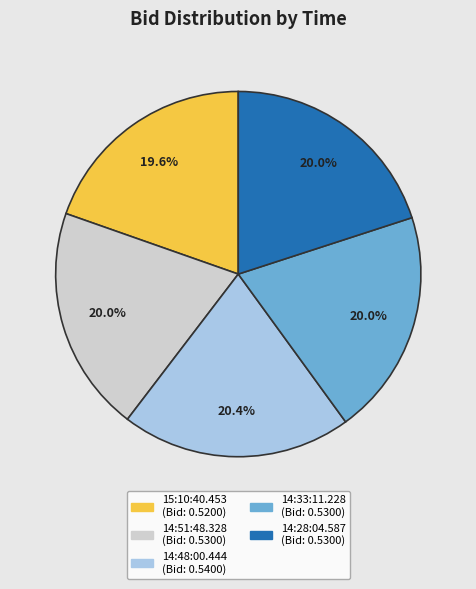

Does 14:48:00.444 represent more than half of the total?

No